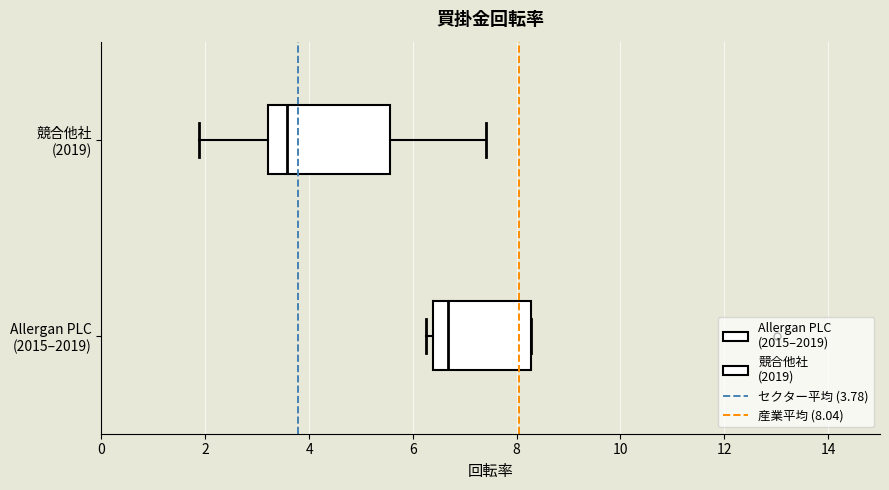

Which box is the widest, from its left edge to its right edge?

競合他社 (2019)